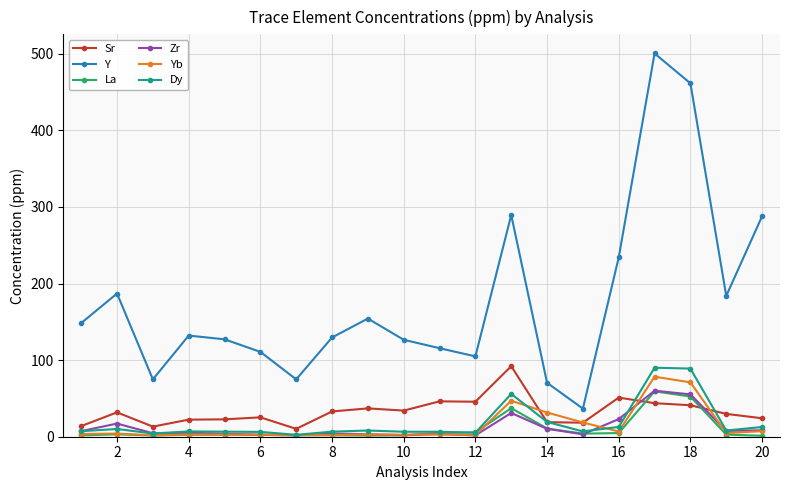

At how many categories does at least one series exceed 140?

9